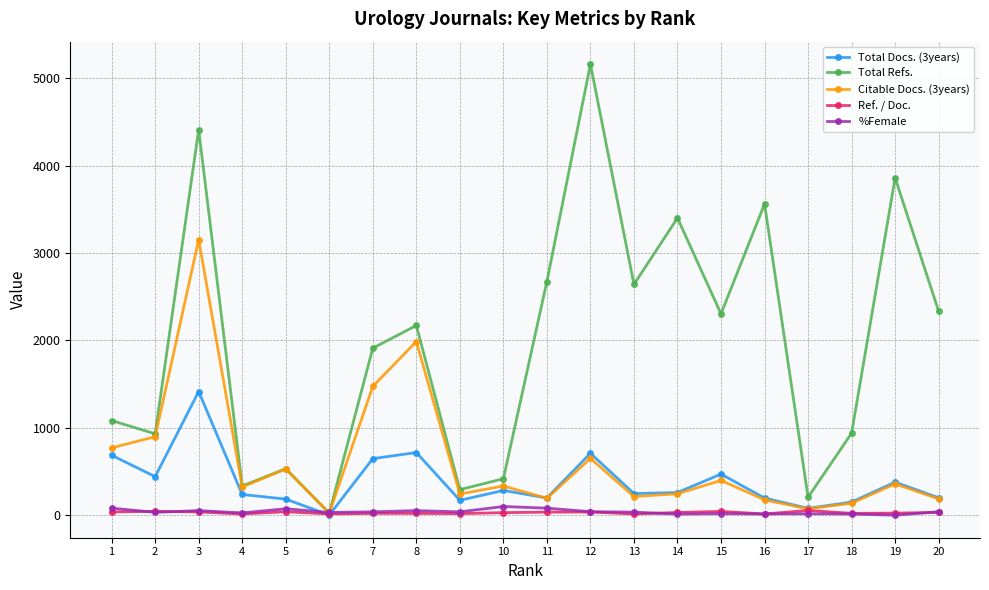

At which category does Citable Docs. (3years) reach its first local peak?

3